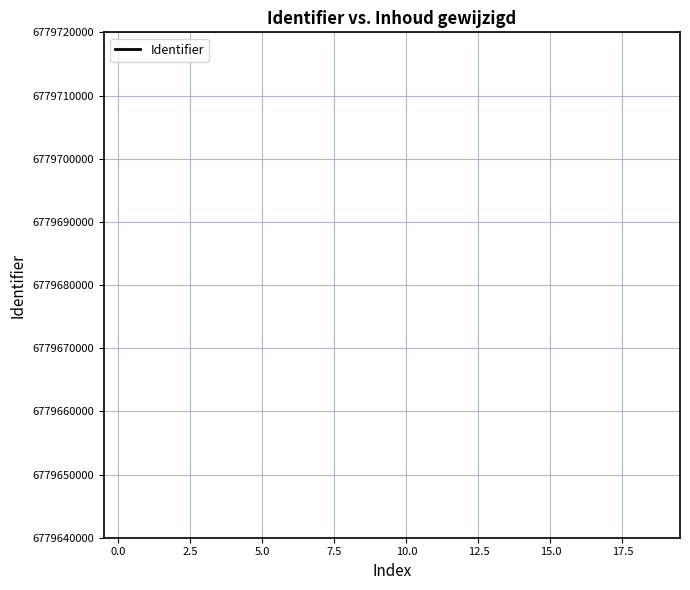

How many series are shown in this chart?

1